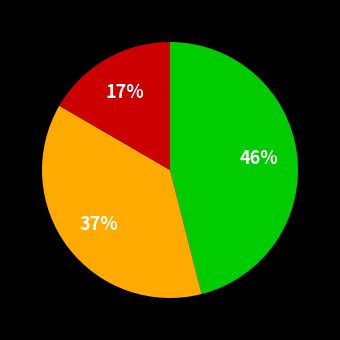

To the nearest percent, what is the average slice percentage?

33%